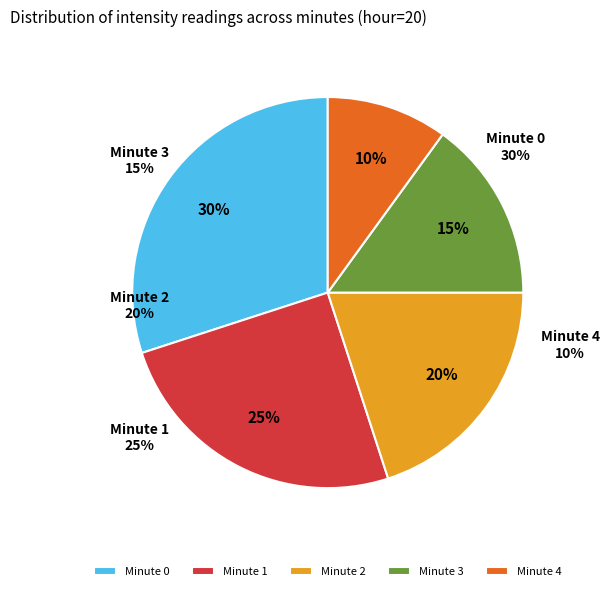

Is there a majority slice in this chart?

No